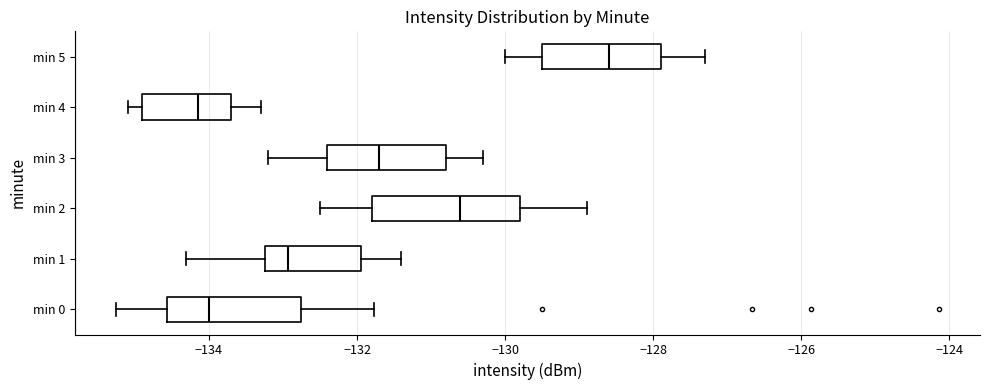

Reading bottom to top, transcribe this box plot: for each box, give where its median line is, the range the box spans, and where its two whiskers end, as read against the x-axis. The values are not printed on the chart, so give them approximately, as read against the axis.

min 0: median -134.0, box -134.6 to -132.8, whiskers -135.2 to -131.8
min 1: median -133.0, box -133.2 to -132.0, whiskers -134.4 to -131.4
min 2: median -130.6, box -131.8 to -129.8, whiskers -132.4 to -128.8
min 3: median -131.6, box -132.4 to -130.8, whiskers -133.2 to -130.2
min 4: median -134.2, box -134.8 to -133.6, whiskers -135.0 to -133.2
min 5: median -128.6, box -129.4 to -127.8, whiskers -130.0 to -127.2